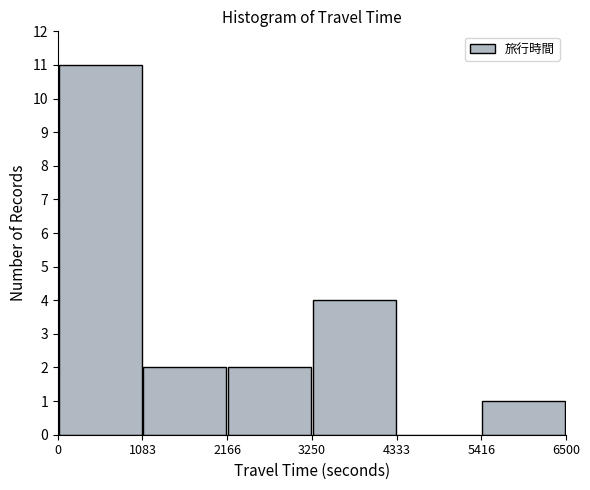

What is the height of the bar covering 0 to 1083 on the x-axis? The values are not printed on the chart, so give them approximately, as read against the axis.

11